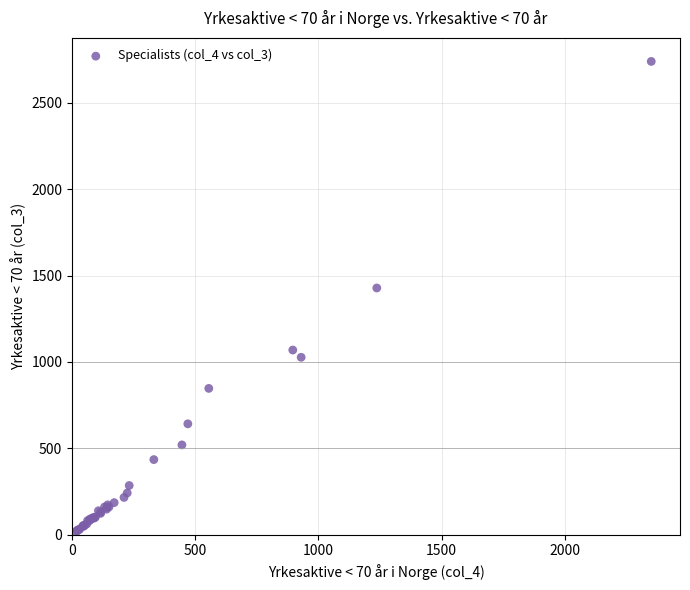

What Y value in the scatter plot is closest to 1378?

1428